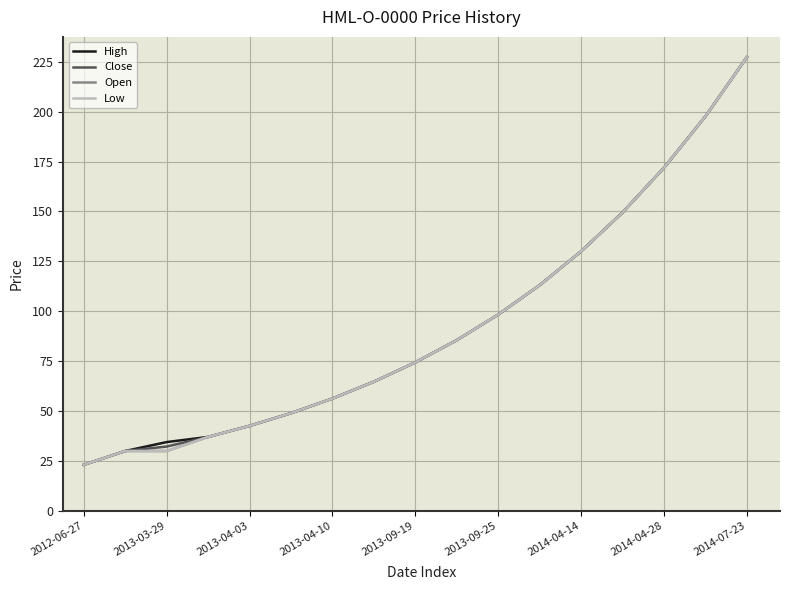

Which series has the largest total across all categories?

High